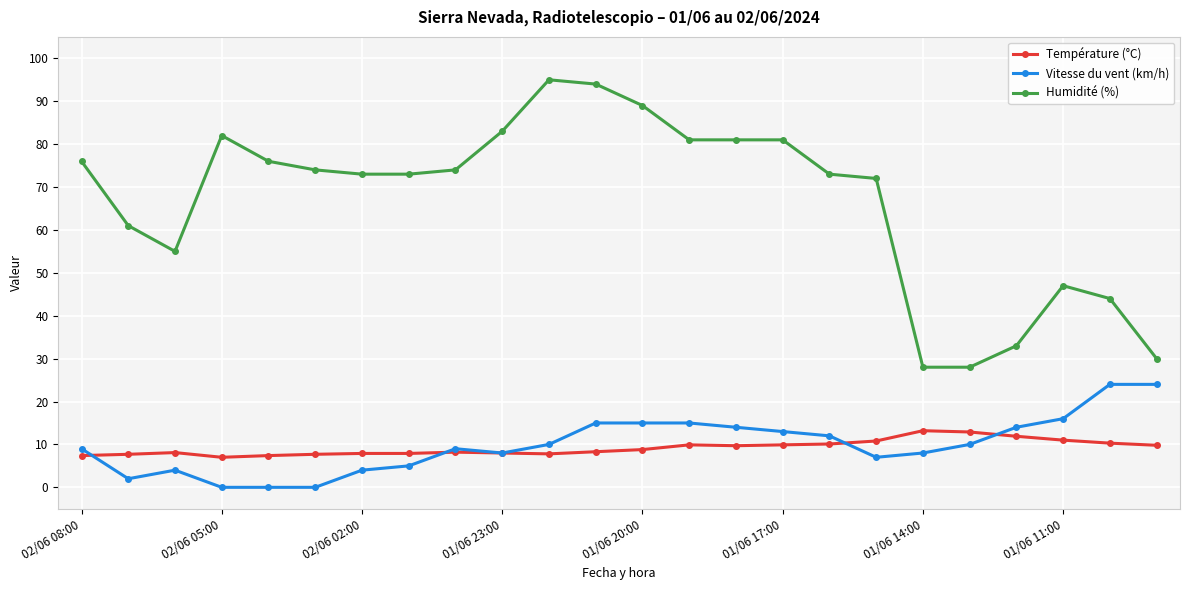

What are all the series names shown in the legend?

Température (°C), Vitesse du vent (km/h), Humidité (%)